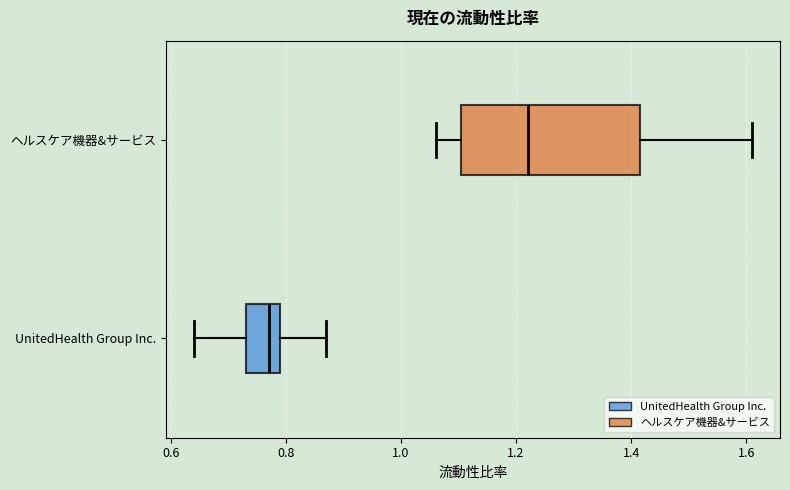

Where is the left edge of the box for UnitedHealth Group Inc. on the x-axis? The values are not printed on the chart, so give them approximately, as read against the axis.

0.74